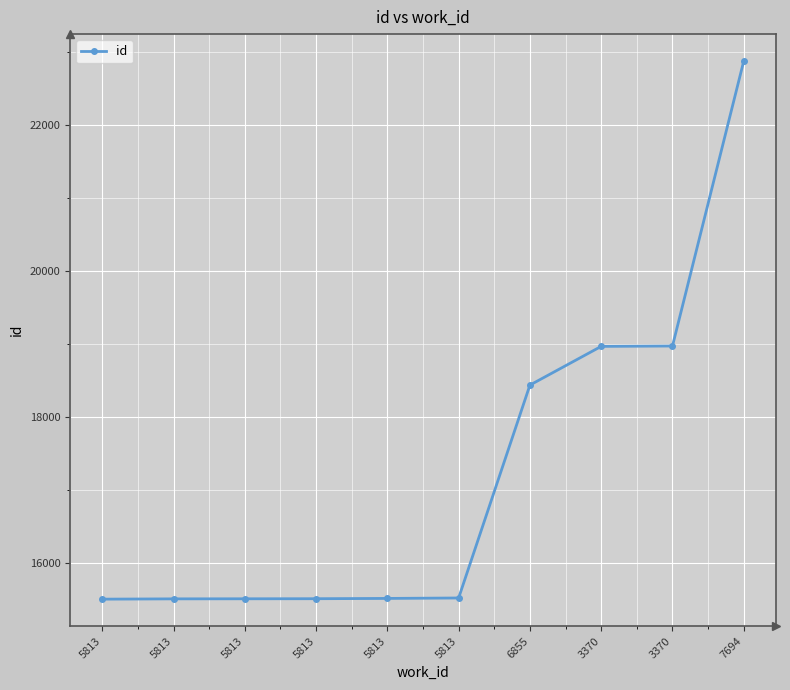

Count the number of data series in this chart.

1